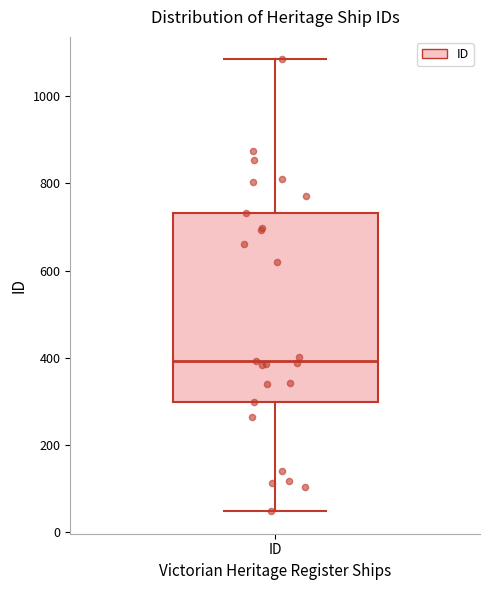

Transcribe this box plot: give where the median line is, the range the box spans, and where the two whiskers end, as read against the y-axis. The values are not printed on the chart, so give them approximately, as read against the axis.

median 400, box 300 to 740, whiskers 40 to 1080